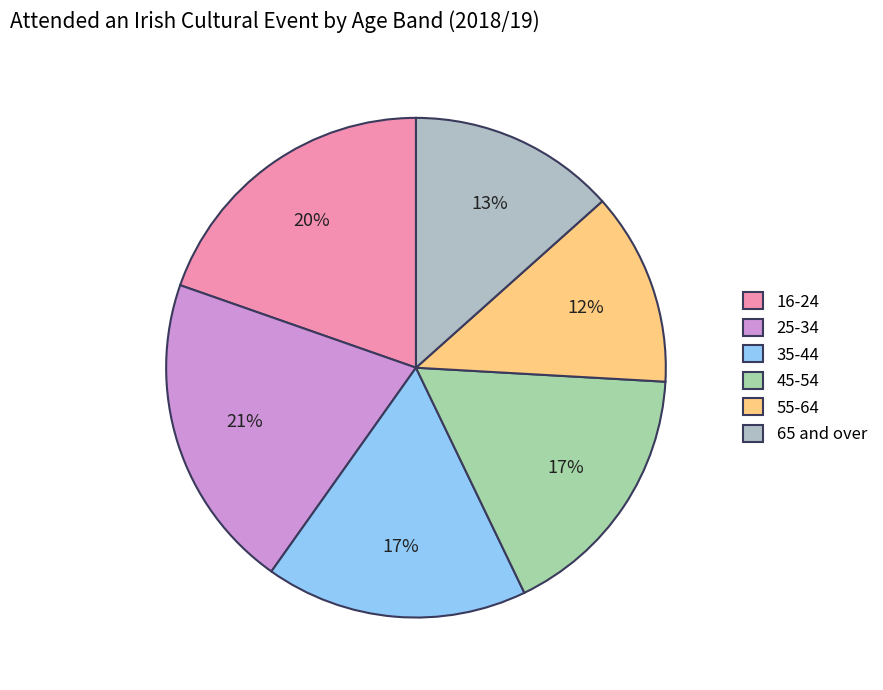

Is there a majority slice in this chart?

No